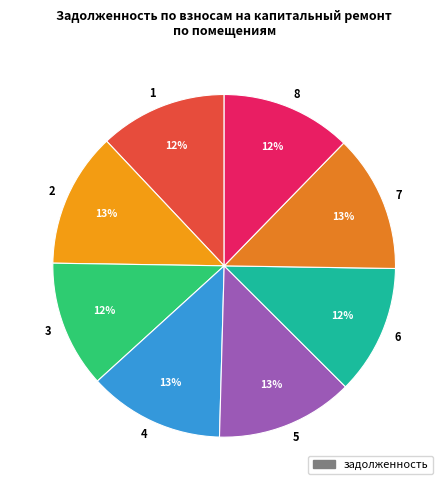

To the nearest percent, what is the combined percentage of 8 and 7?

25%